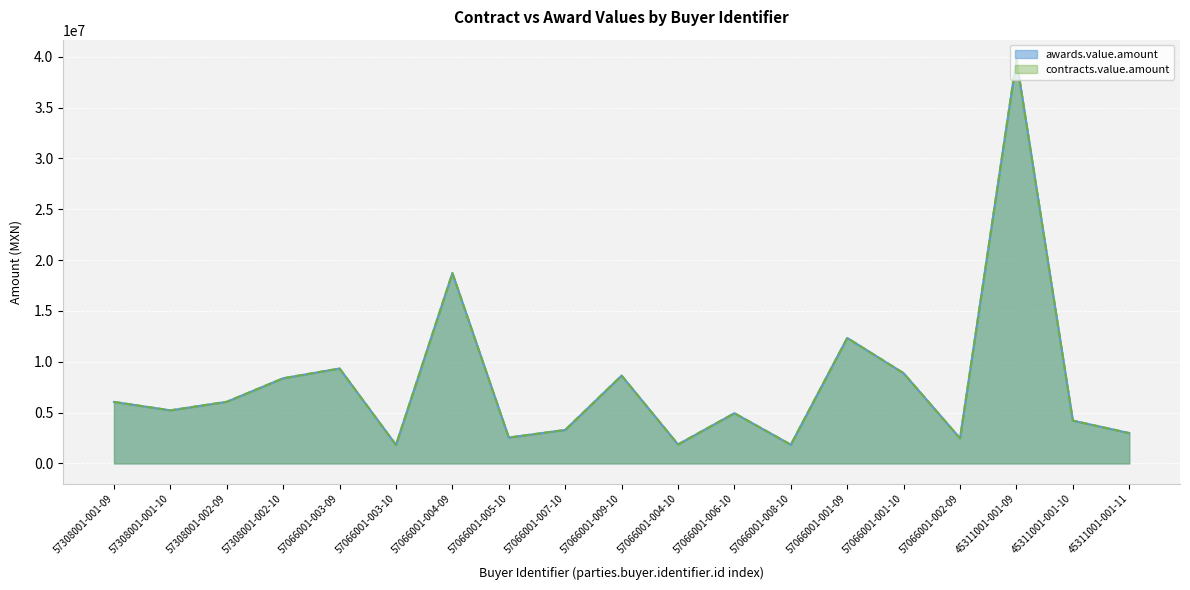

What position from the left is 45311001-001-09?

17